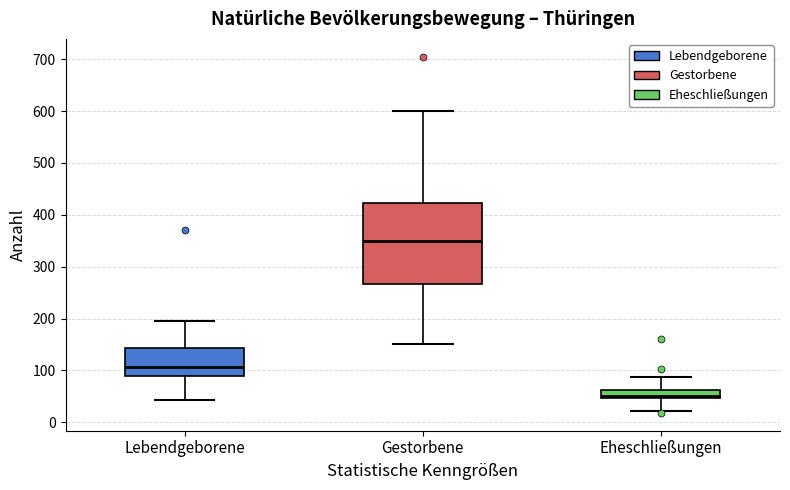

Which box has the lowest median line?

Eheschließungen